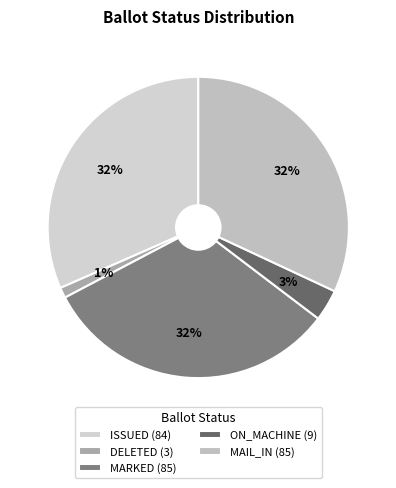

How many segments does this pie chart have?

5